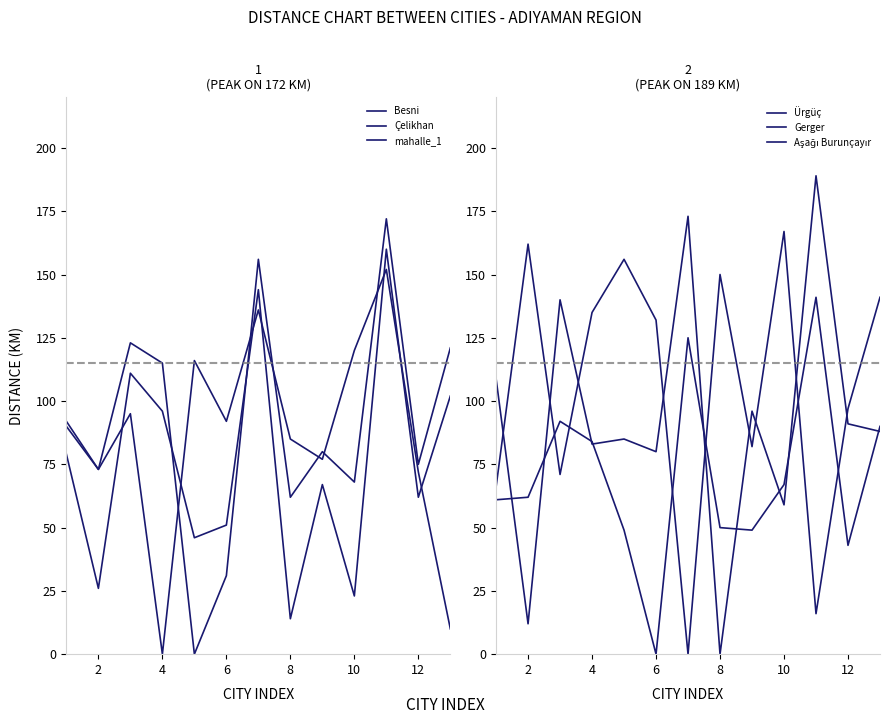

The value of Ürgüç at 12 is 90. True or false?

True